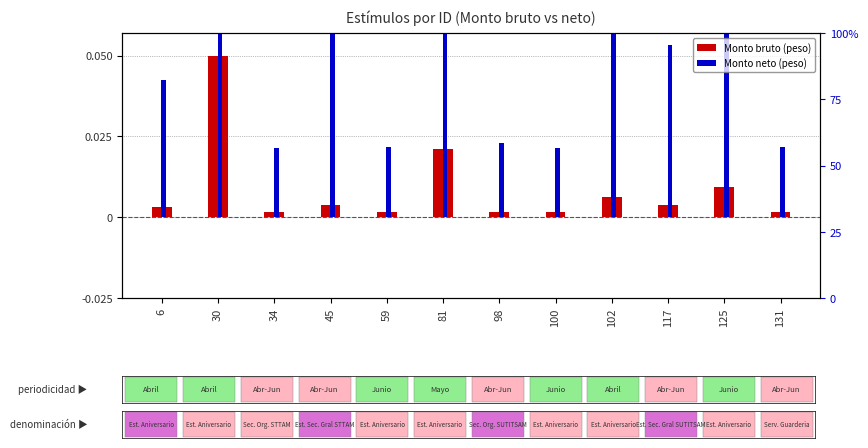

Rank the series by their average value, from highest to lowest.

Monto neto, Monto bruto